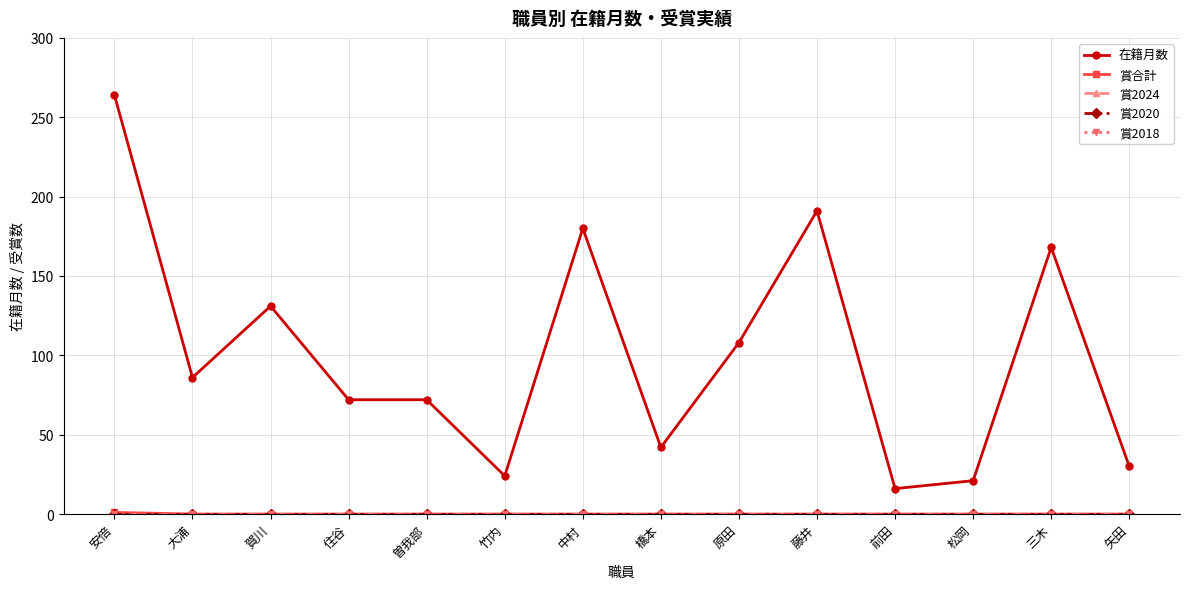

Does the chart have visible grid lines?

Yes